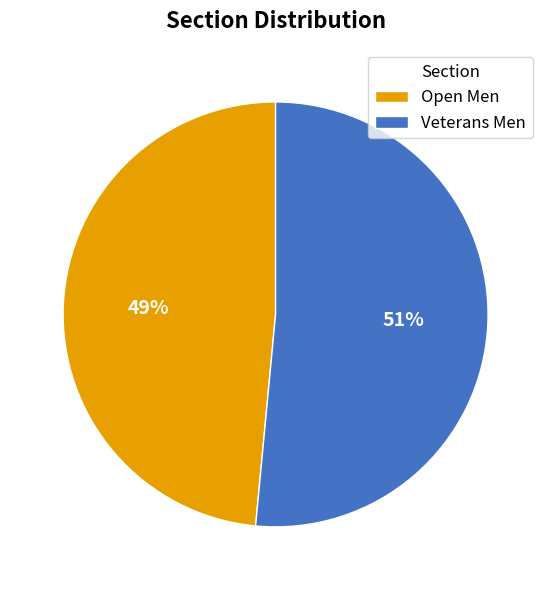

How many slices are in this pie chart?

2